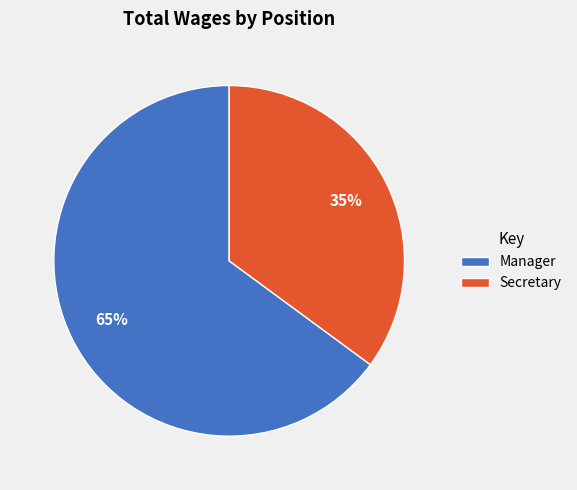

To the nearest percent, what is the difference between the largest and smallest slice percentages?

30%